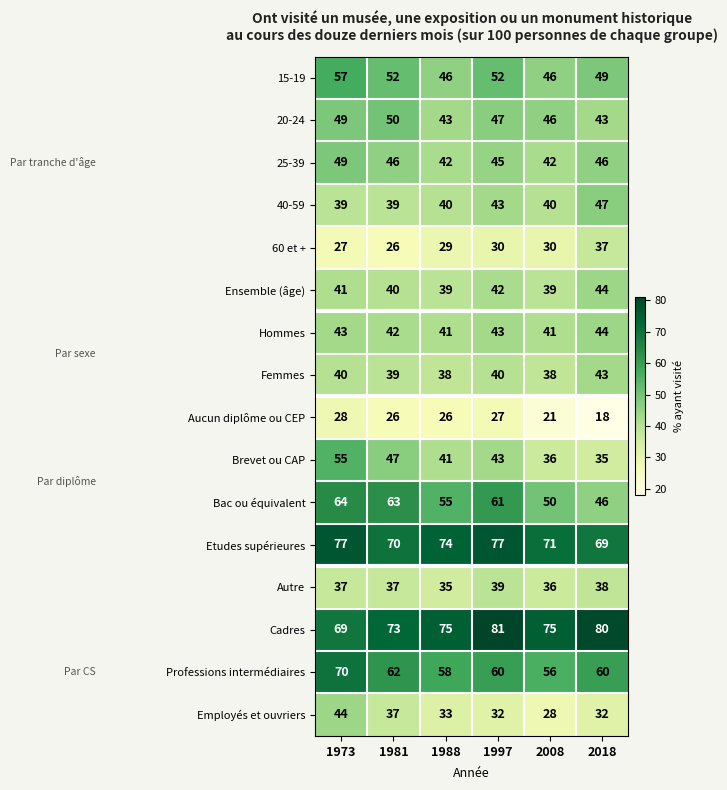

Which label corresponds to the smallest value in the chart?

2018